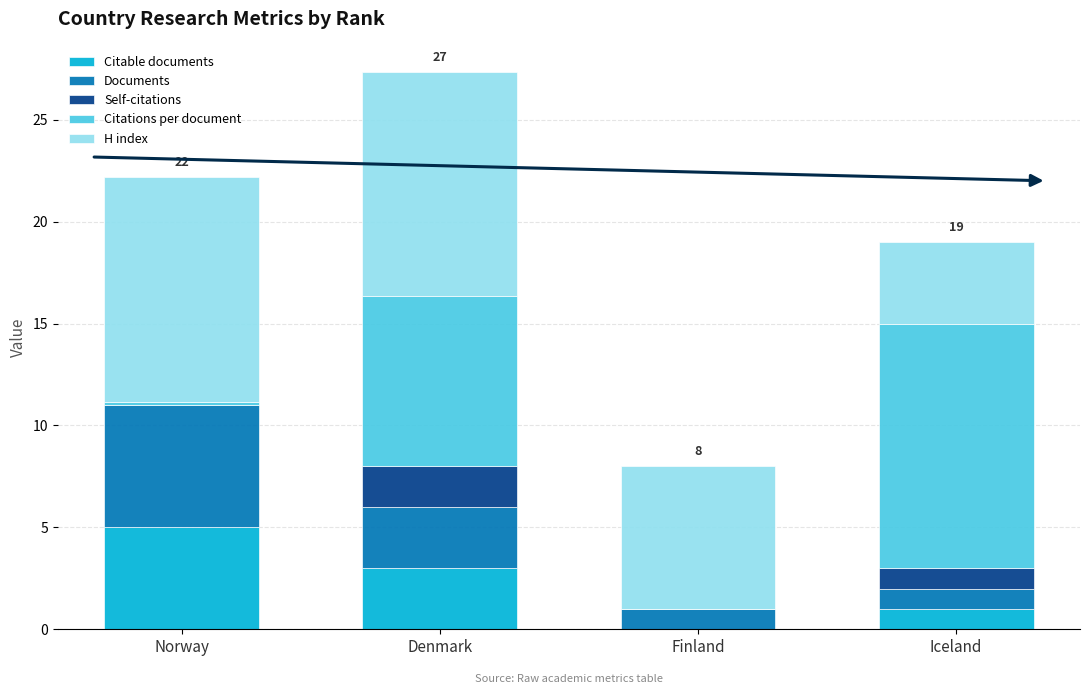

Count the Citable documents values in the range 1 to 5.

3